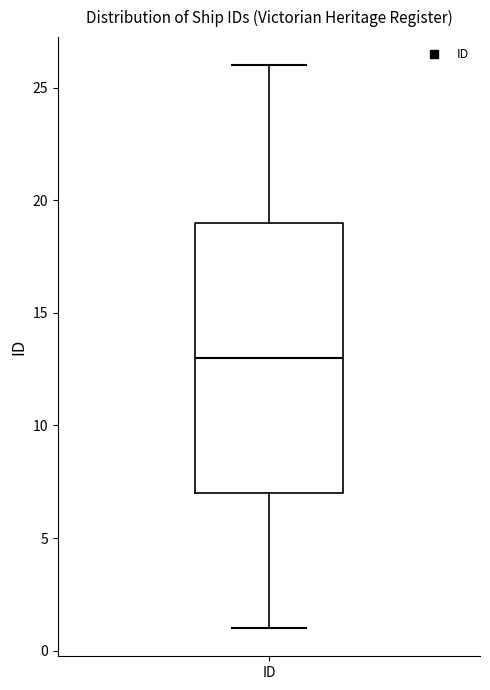

Read this box plot against the y-axis: the position of the median line, the range covered by the box, and the ends of both whiskers. The values are not printed on the chart, so give them approximately, as read against the axis.

median 13, box 7 to 19, whiskers 1 to 26